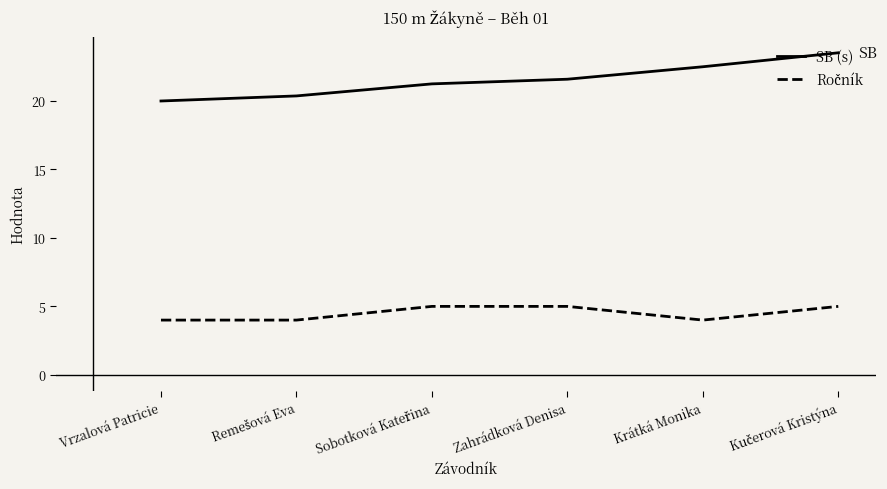

What value does the SB (s) series have at Krátká Monika?

22.5